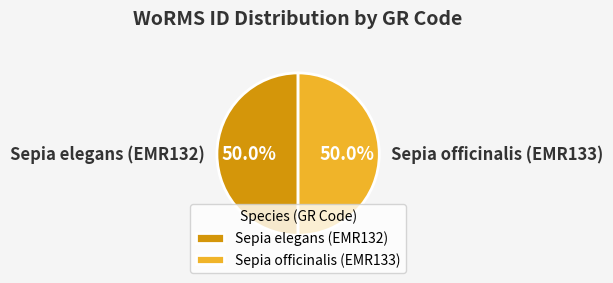

Combined, what portion of the pie is Sepia officinalis (EMR133) and Sepia elegans (EMR132)?

100.0%